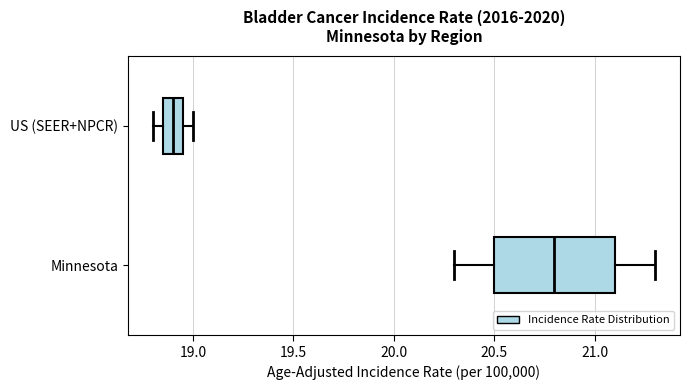

Which box is the widest, from its left edge to its right edge?

Minnesota